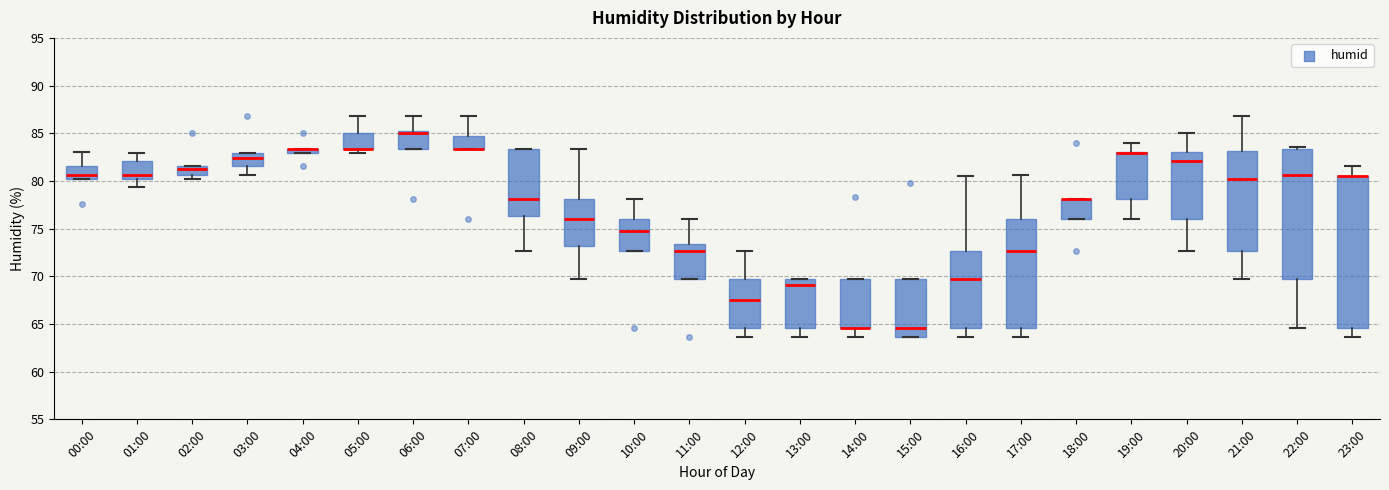

Where does the lower whisker of the box for 14:00 end on the y-axis? The values are not printed on the chart, so give them approximately, as read against the axis.

63.5